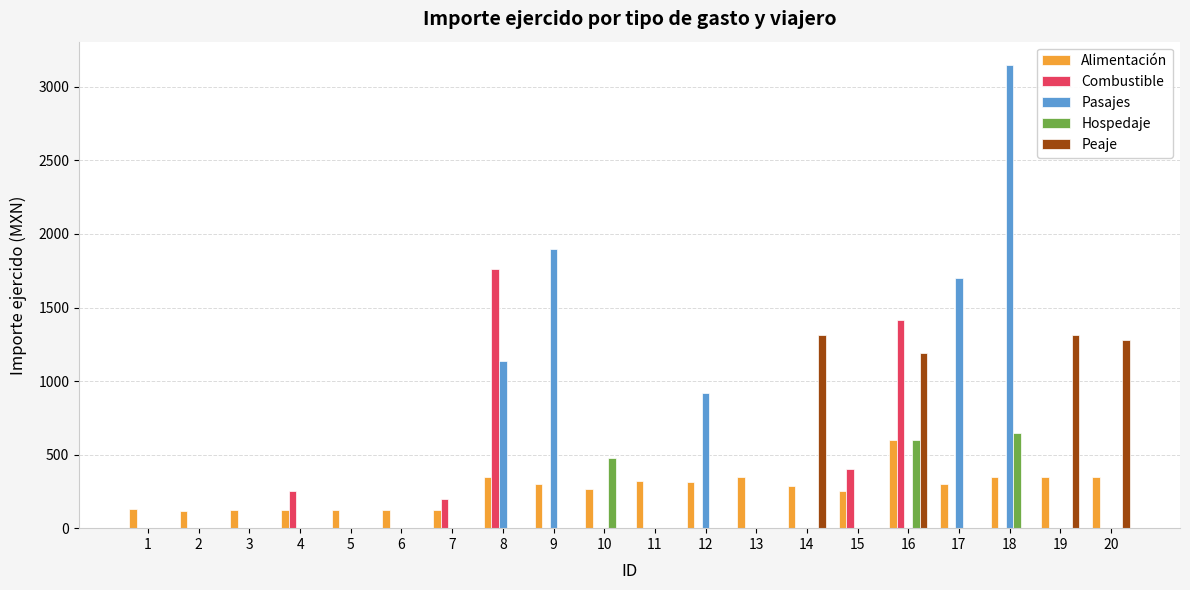

The Combustible series shows 250.0 at 4. True or false?

True